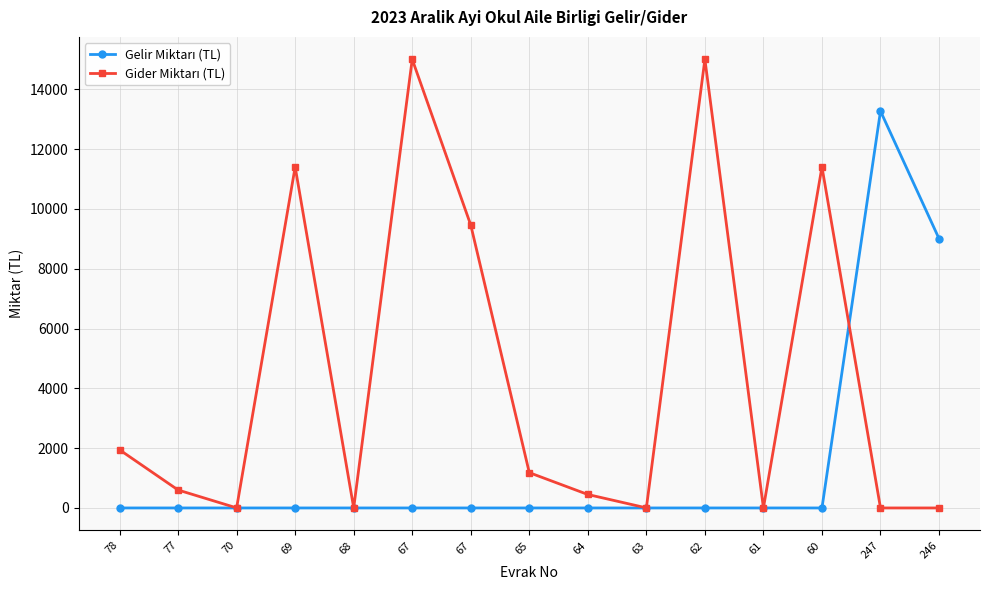

The Gider Miktarı (TL) series shows 452.5 at 78. True or false?

False